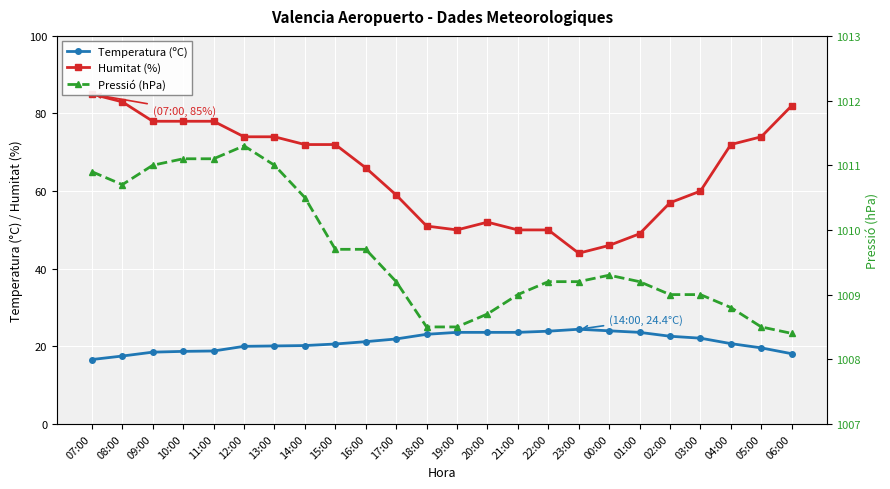

Is it true that Temperatura (ºC) equals 16.4 at 00:00?

False